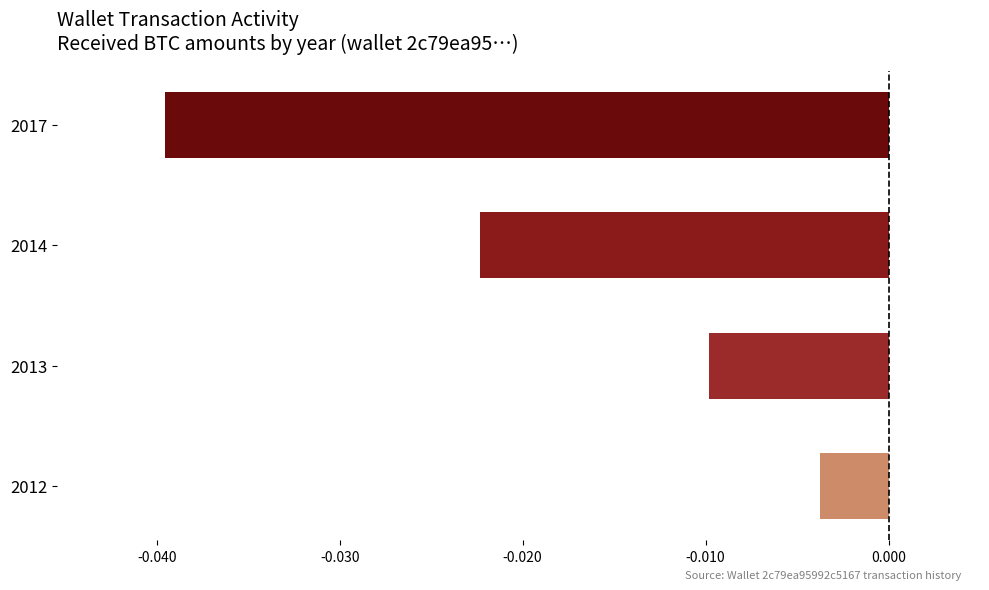

Between 2012 and 2014, which is larger?

2012